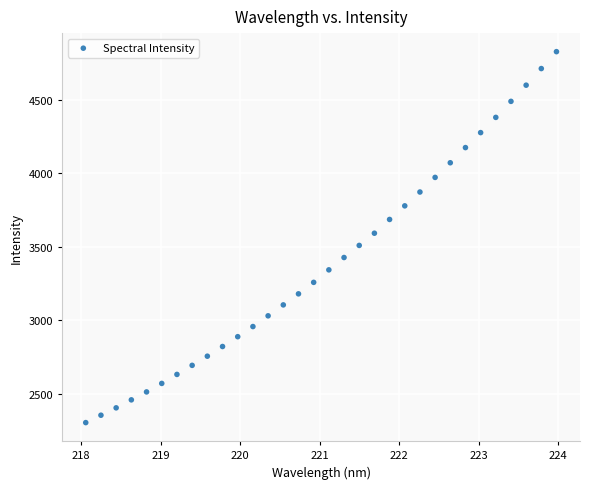

What is the range of X values (max minus min)?

5.9